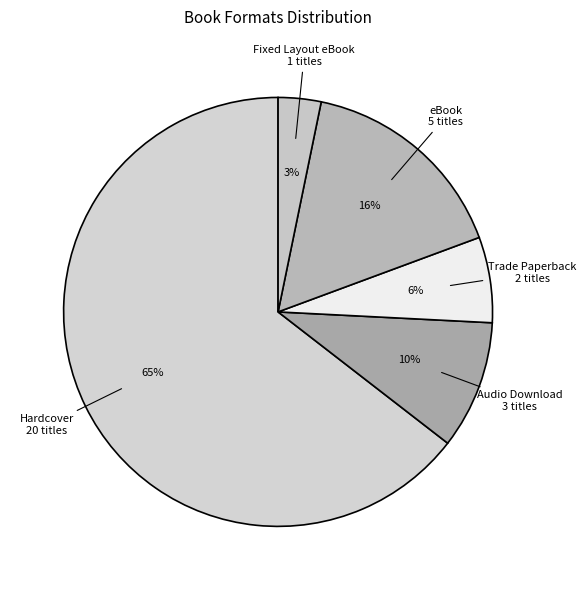

Is the sum of Hardcover and Audio Download greater than half?

Yes